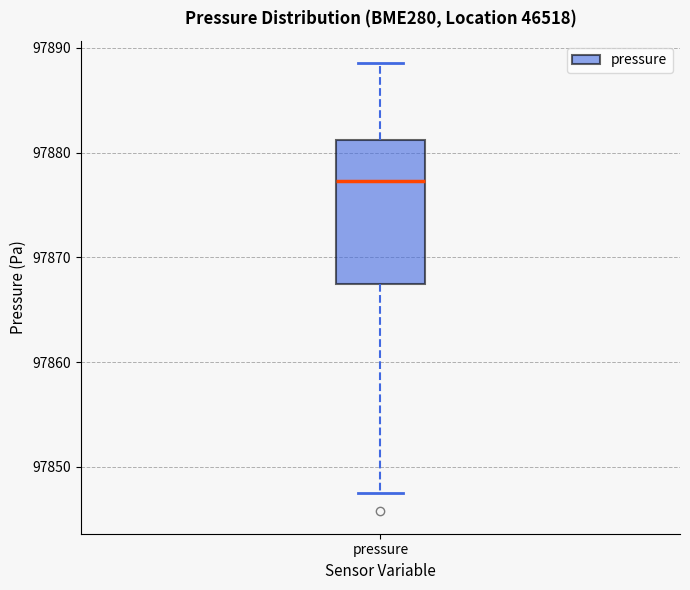

Where does the lower whisker of the box for pressure end on the y-axis? The values are not printed on the chart, so give them approximately, as read against the axis.

97848